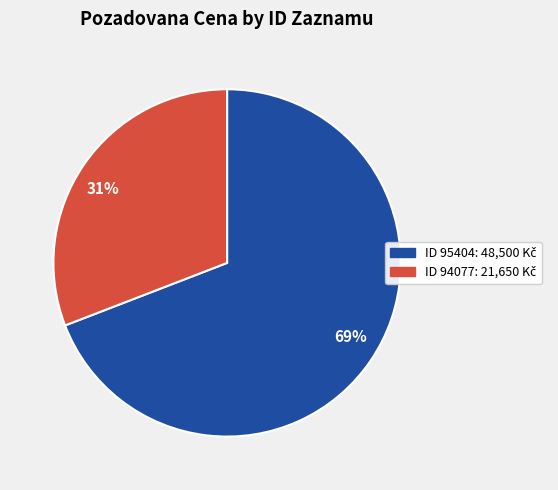

Does any single category account for the majority?

Yes